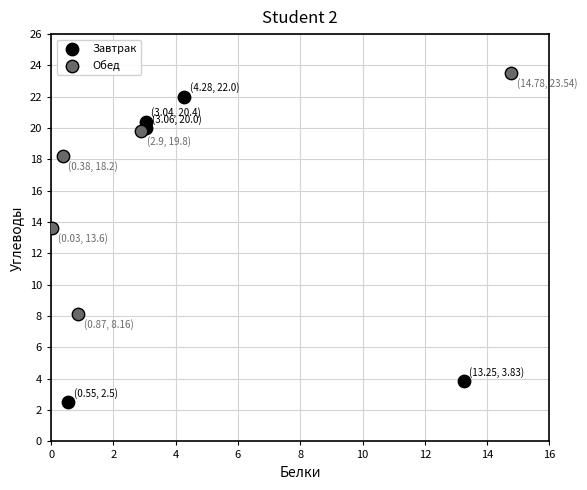

Which series reaches the maximum Y coordinate?

Обед